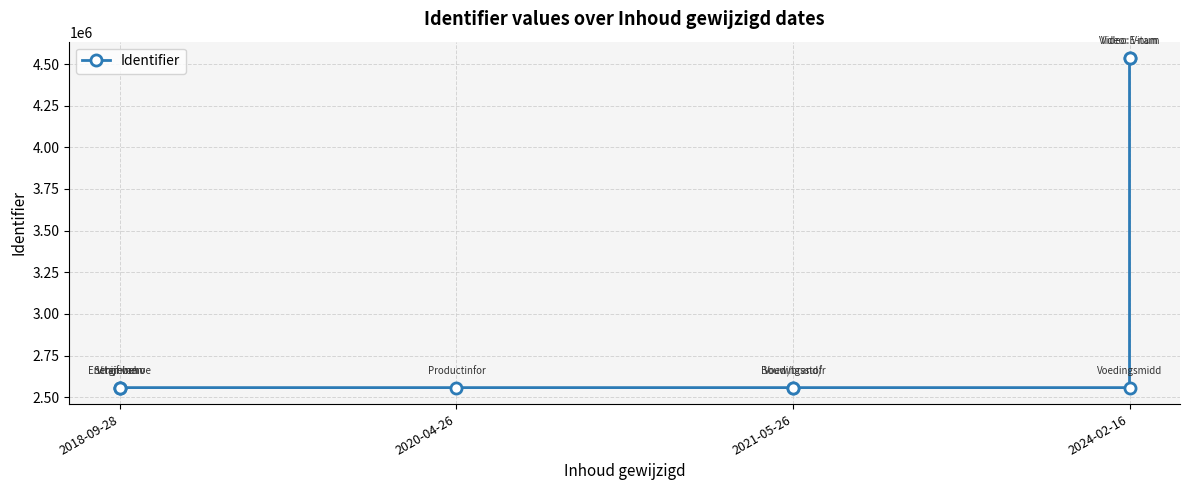

Is it true that the value at 2020-04-26 is 2557801?

True